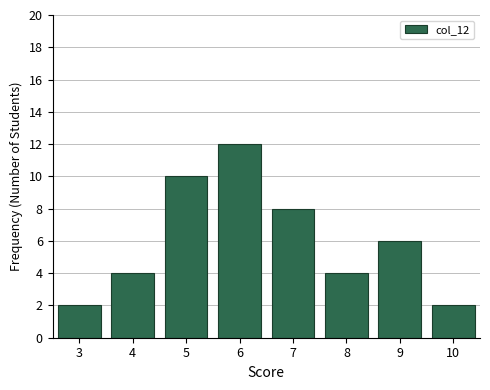

Reading right to left, list all the values displayed in this chart.

10=2	9=6	8=4	7=8	6=12	5=10	4=4	3=2